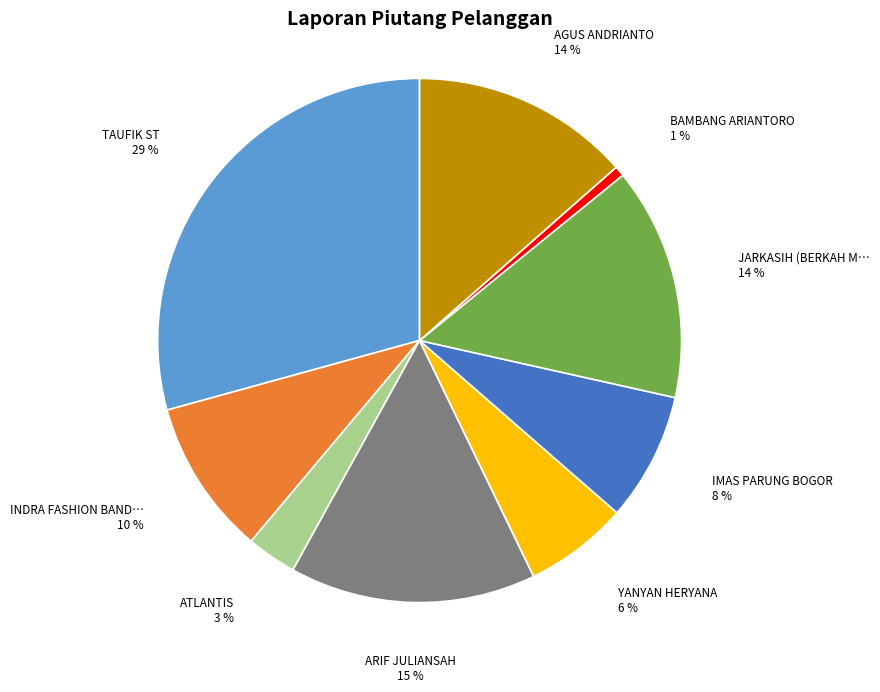

Does any single category account for the majority?

No